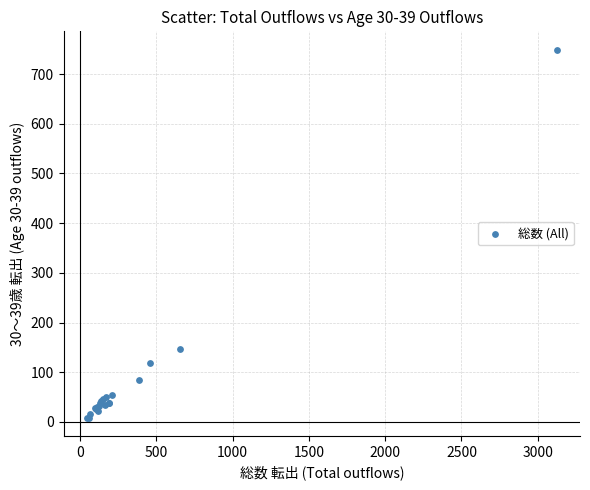

What Y value in the scatter plot is closest to 379?

146